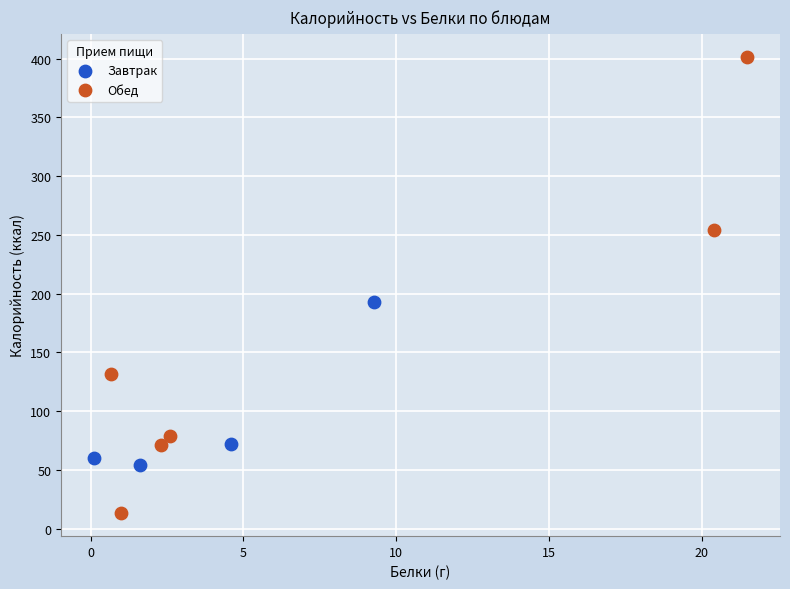

What are all the series names shown in the legend?

Завтрак, Обед